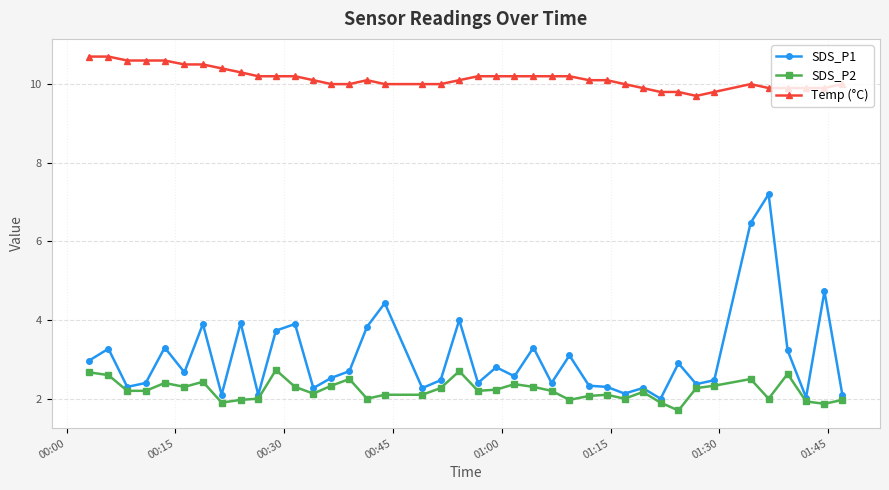

What is the difference between the second highest and minimum values in the Temp (°C) series?

1.0